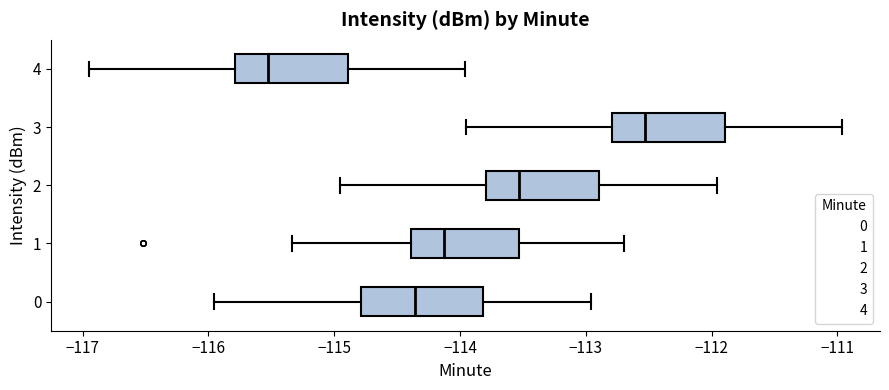

Which box has the furthest to the right median line?

3